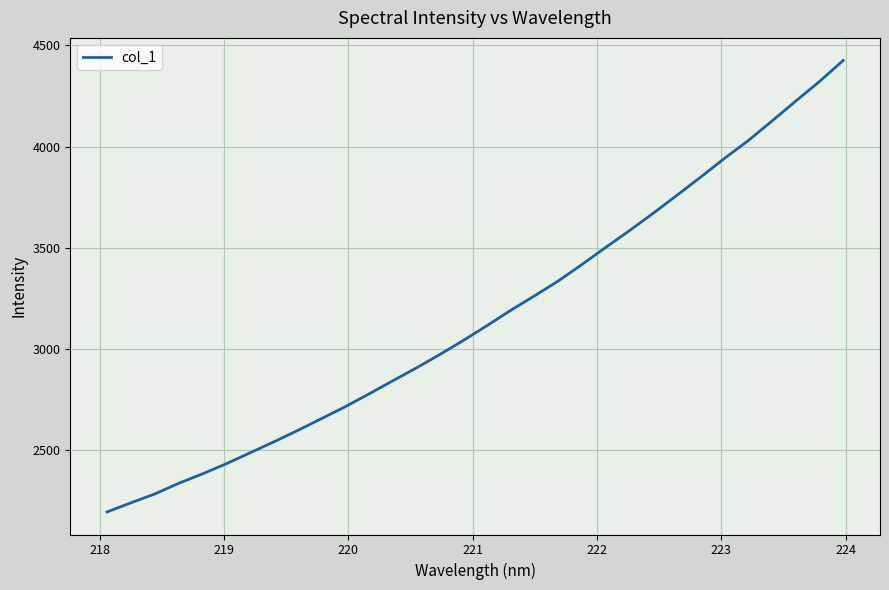

What is the smallest value displayed?

2196.2